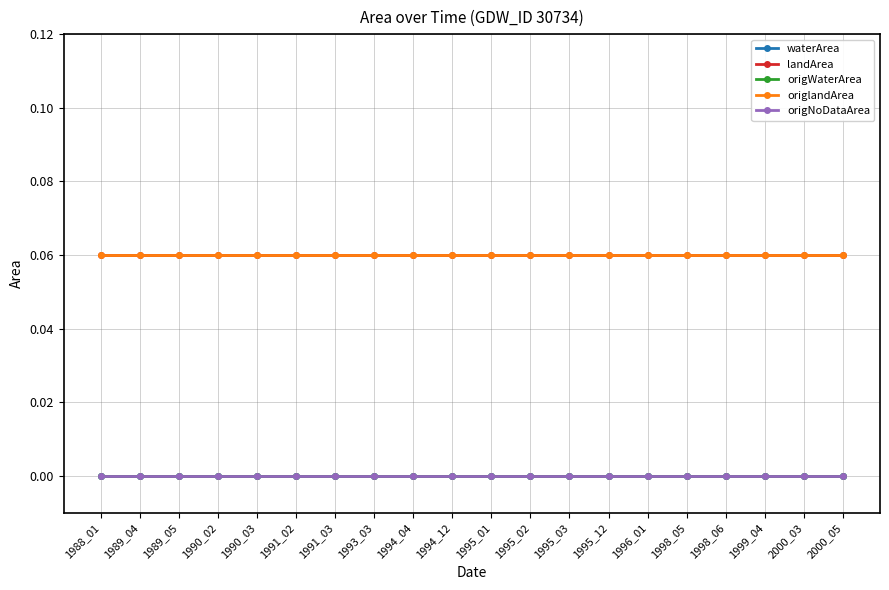

Does the chart have visible grid lines?

Yes